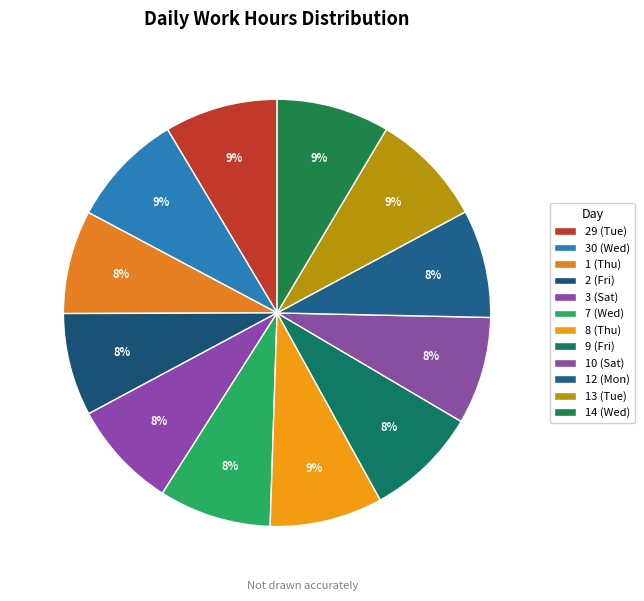

Count the number of slices in the pie.

12